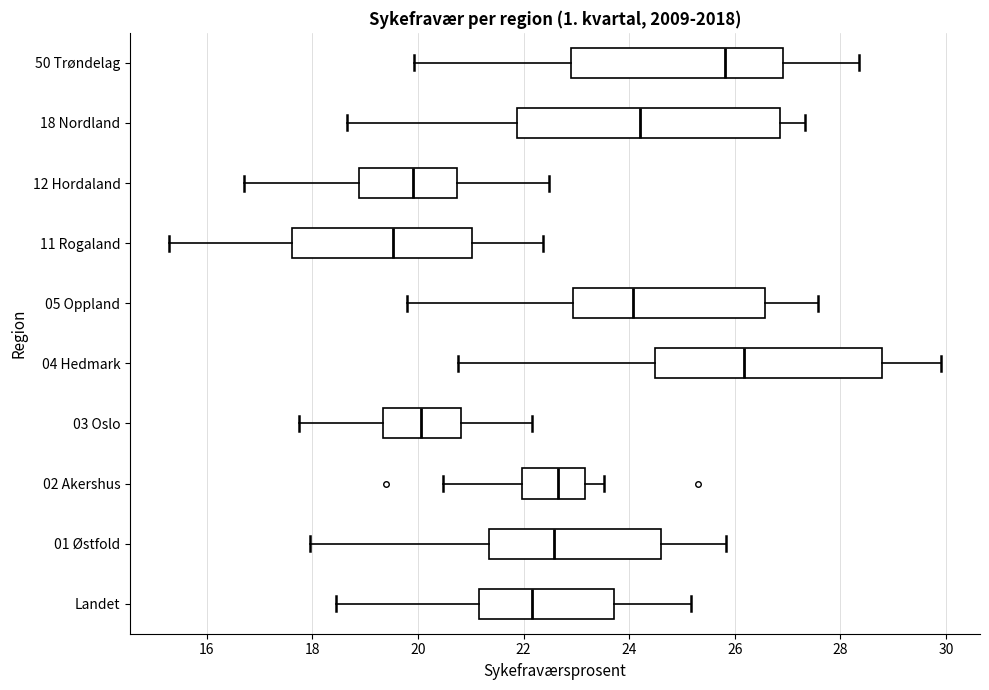

Which box is the widest, from its left edge to its right edge?

18 Nordland